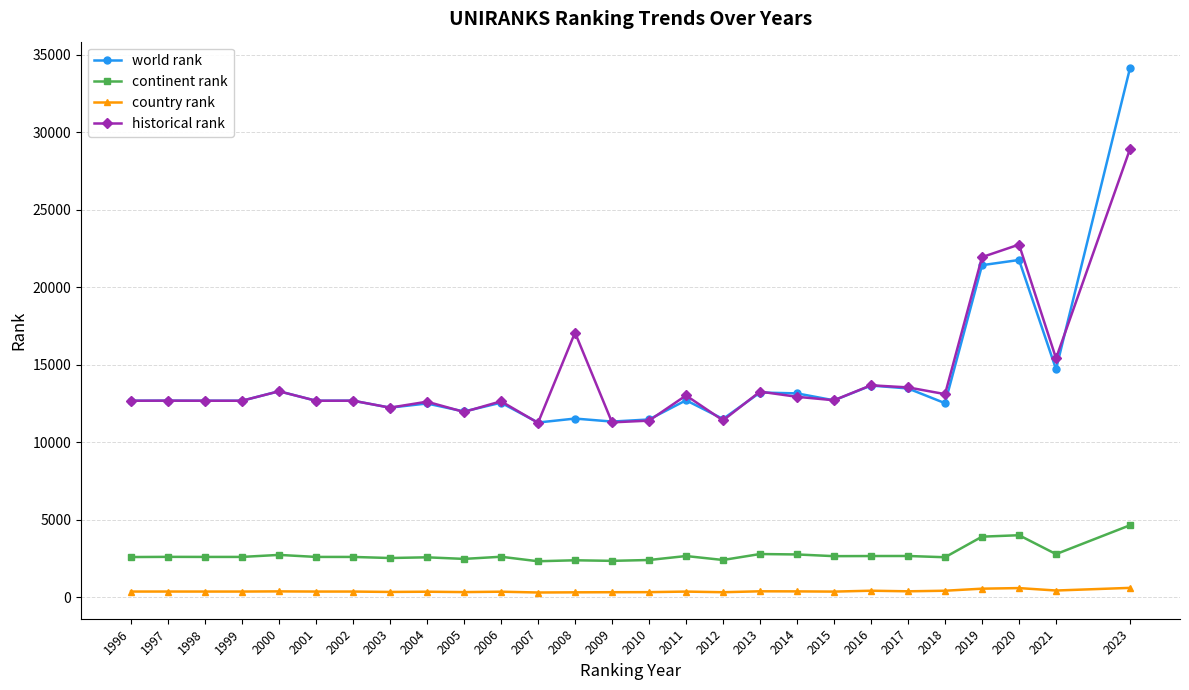

At which label is historical rank closest to 20082?

2019